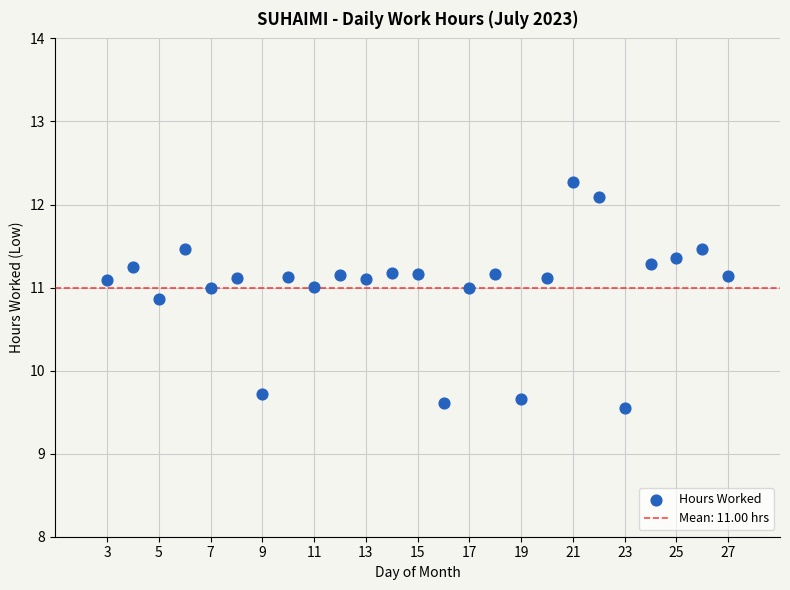

What is the range of Y values (max minus min)?

2.7